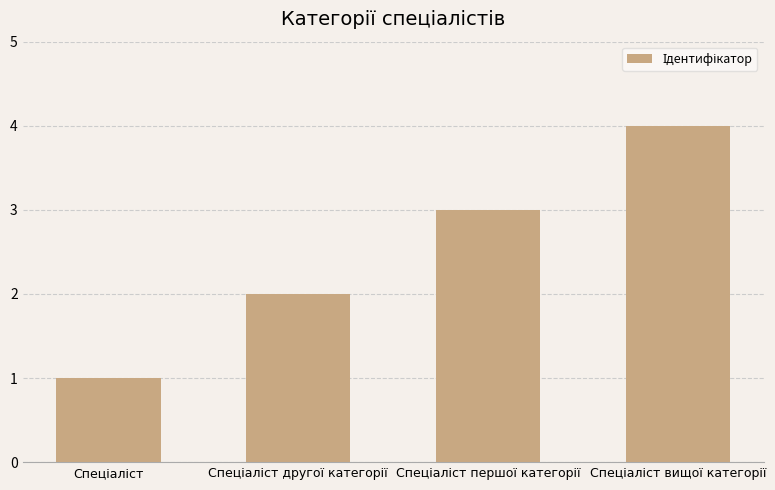

What is the greatest value displayed?

4